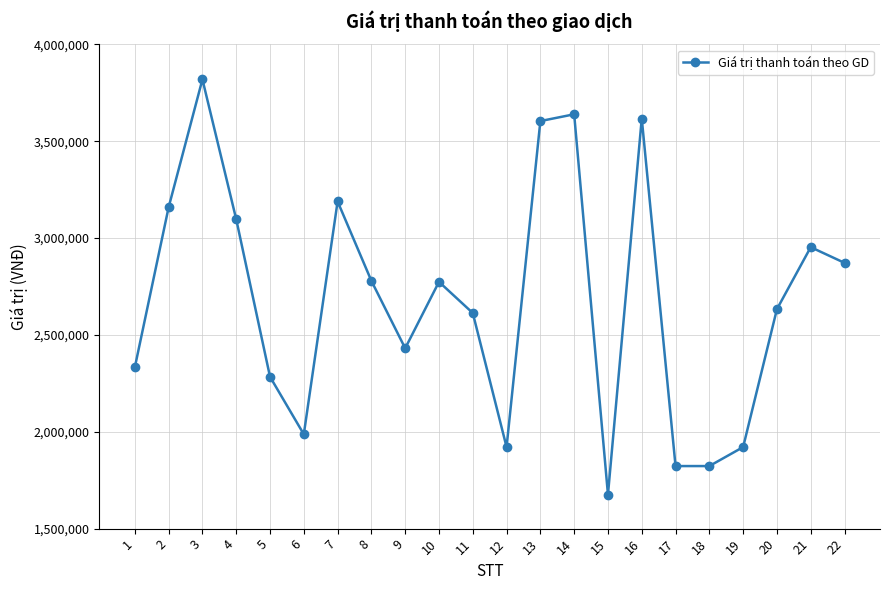

What is the ratio of the value at 16 to the value at 7?

1.1